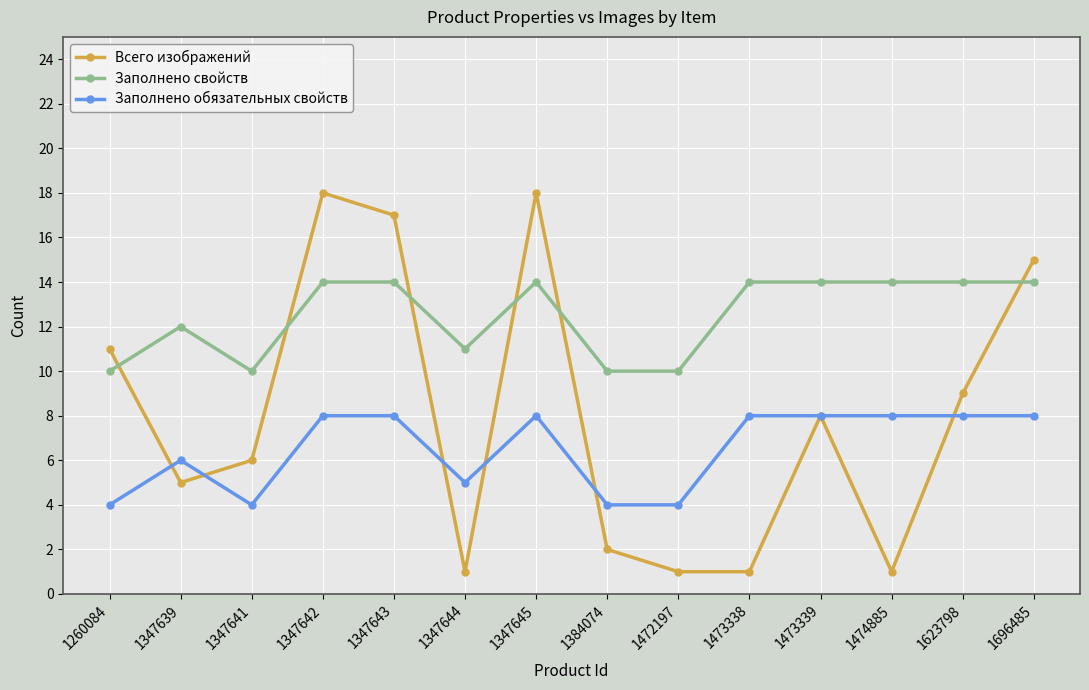

At which label is Заполнено обязательных свойств closest to 6?

1347639